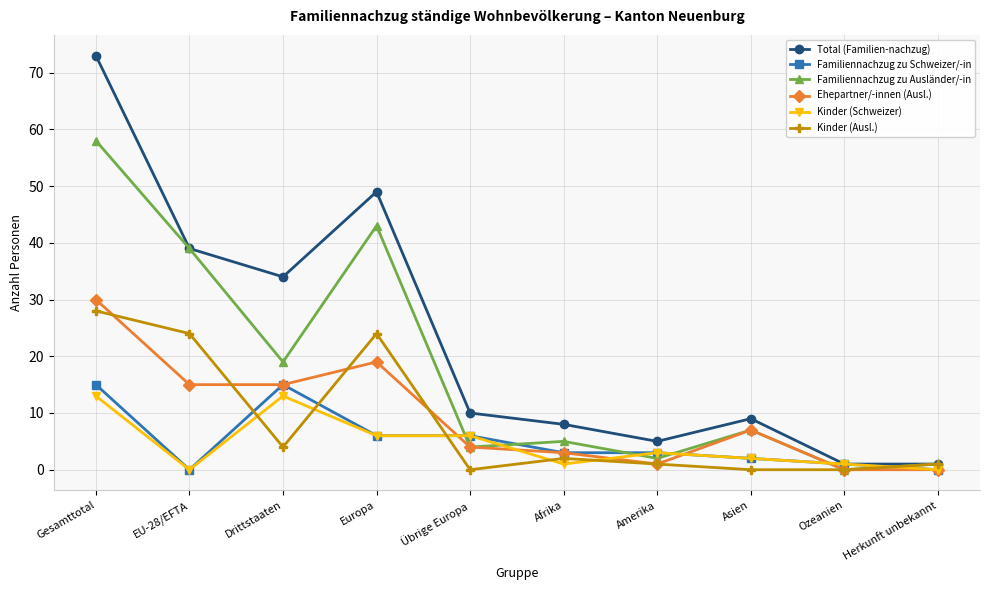

True or false: Familiennachzug zu Schweizer/-in has a value of 15 at Drittstaaten.

True